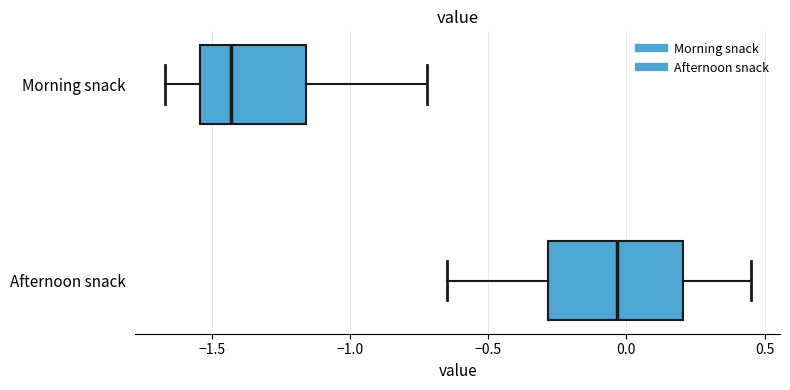

Reading bottom to top, read every box against the x-axis: the position of its median line, the range the box covers, and the ends of its whiskers. The values are not printed on the chart, so give them approximately, as read against the axis.

Afternoon snack: median -0.05, box -0.30 to 0.20, whiskers -0.65 to 0.45
Morning snack: median -1.45, box -1.55 to -1.15, whiskers -1.65 to -0.70